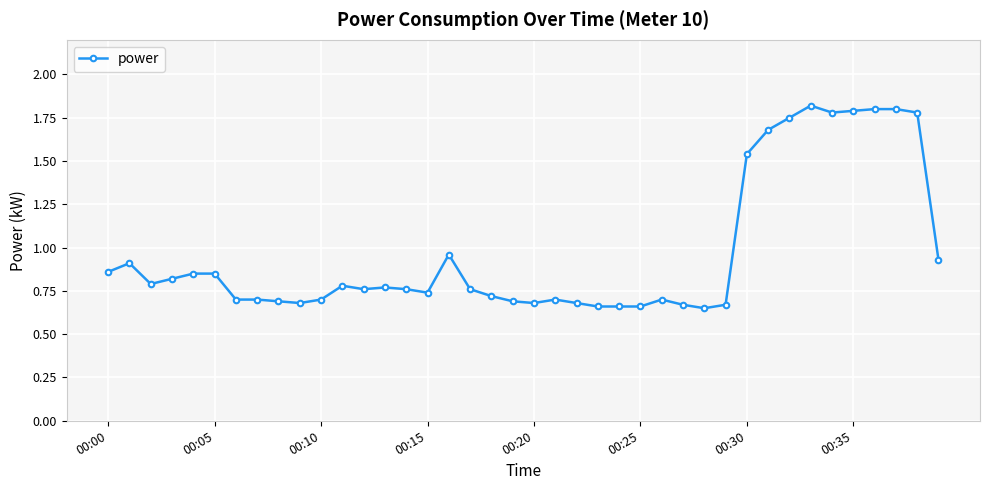

What is the difference between the maximum and minimum values?

1.2